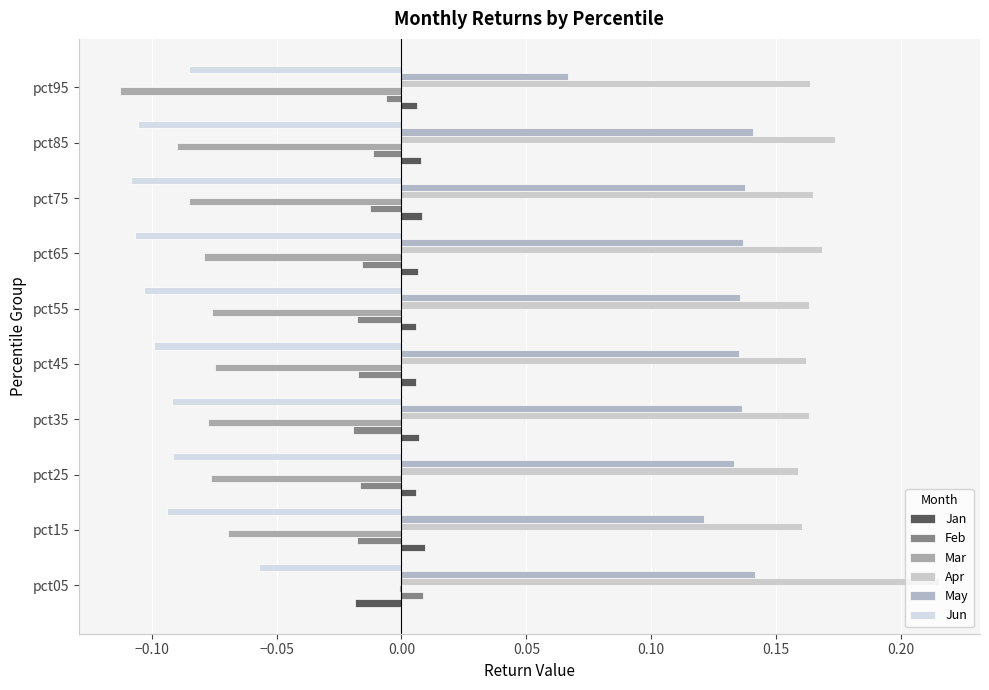

How many categories are shown in the chart?

10